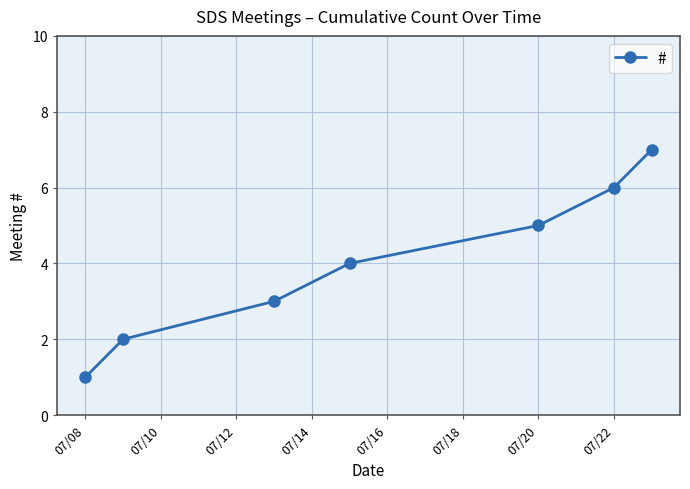

What is the difference between the maximum and minimum values?

6